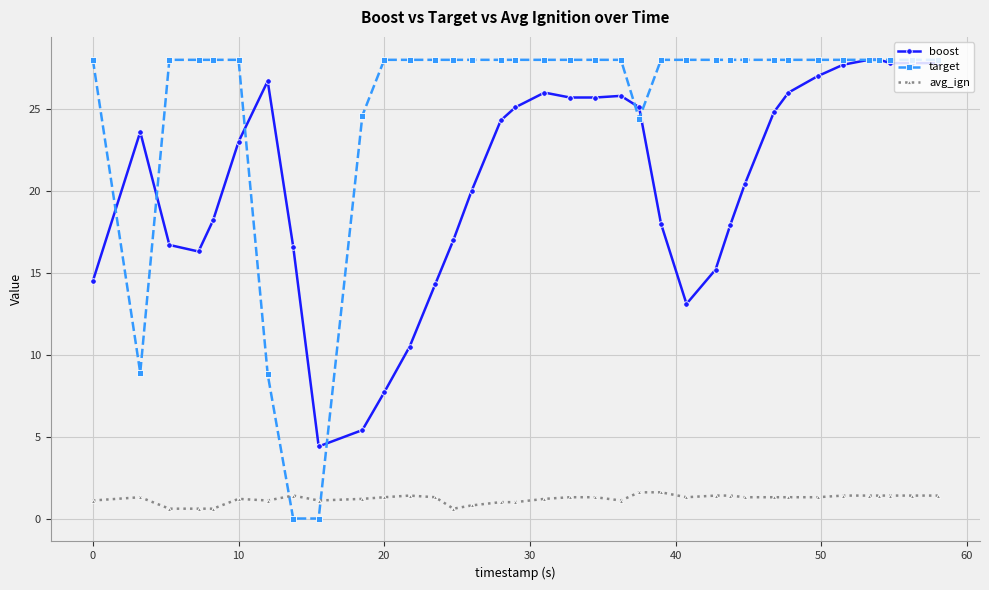

Which series has the widest spread of values?

target